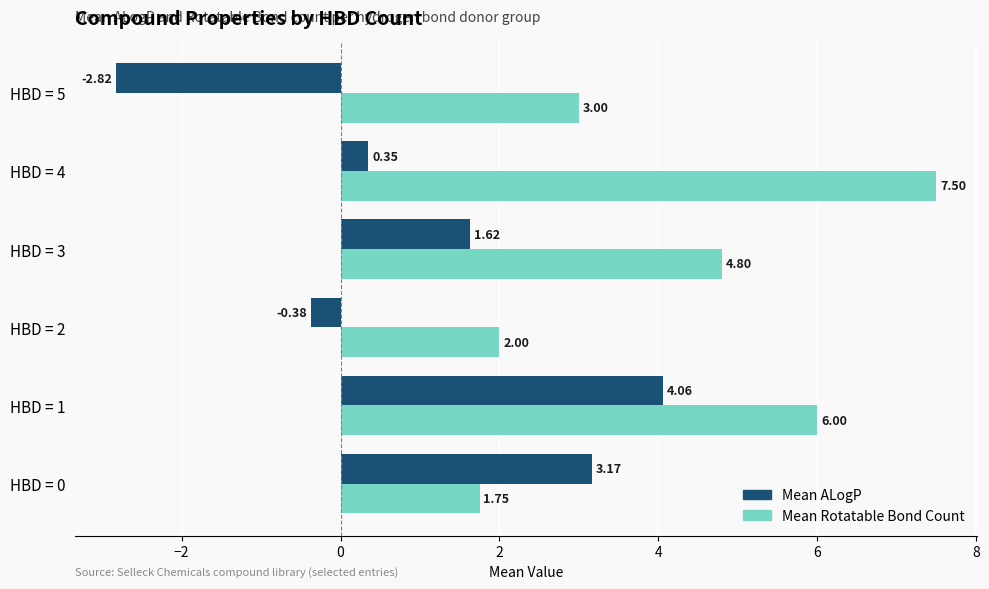

List the series in order of their peak value, highest first.

Mean Rotatable Bond Count, Mean ALogP